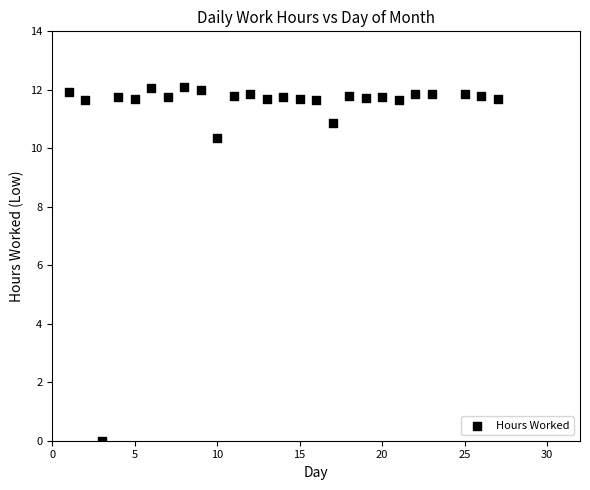

What is the range of X values (max minus min)?

26.0